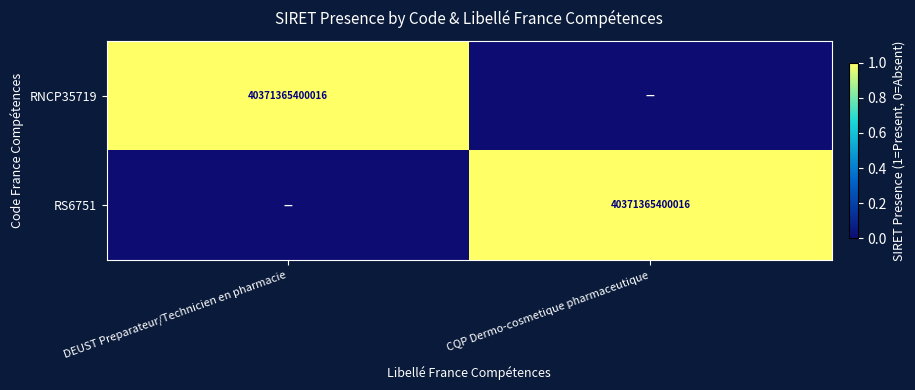

True or false: RNCP35719 has a value of 40371365400016 at DEUST Preparateur/Technicien en pharmacie.

True